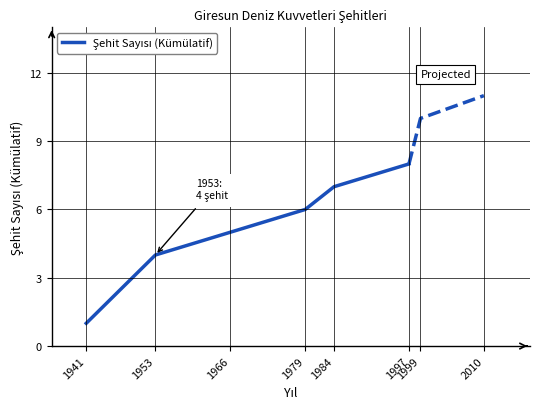

What is the minimum value shown in the chart?

1